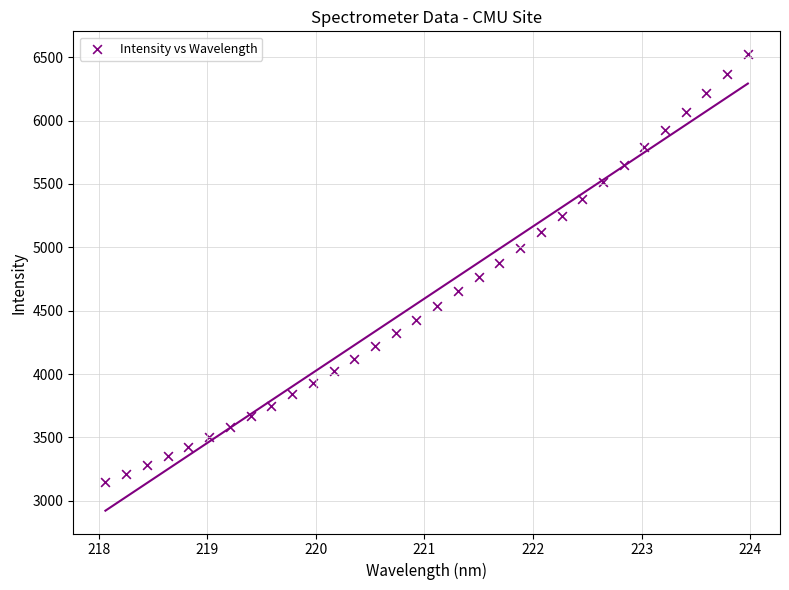

What is the range of Y values (max minus min)?

3380.4